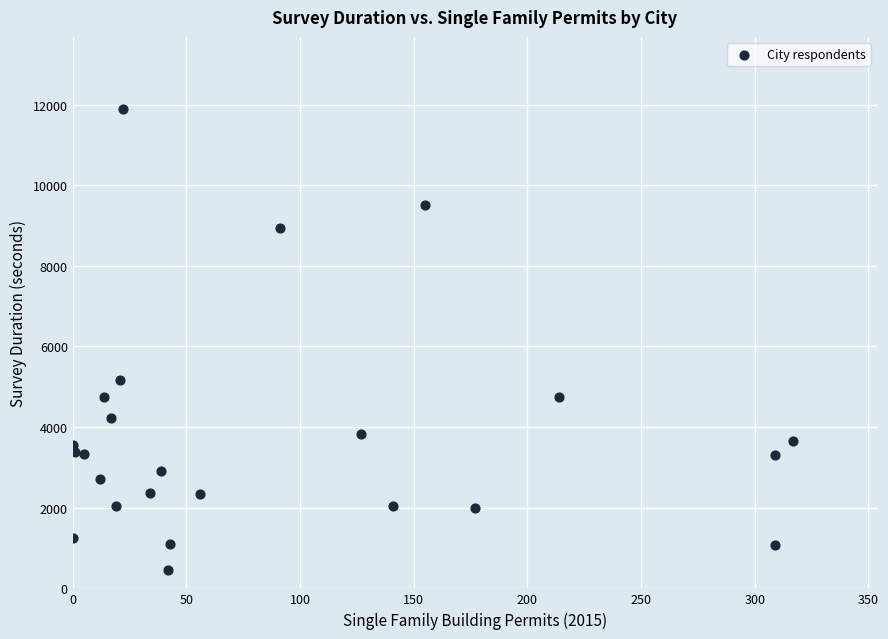

What Y value in the scatter plot is closest to 6173?

5171